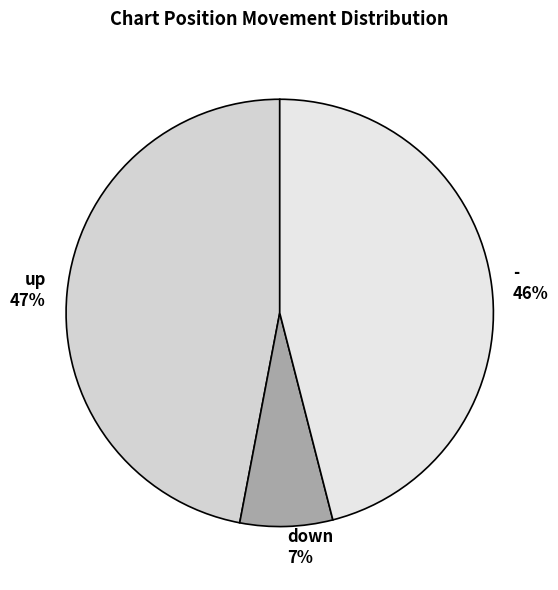

To the nearest percent, what is the combined percentage of - and down?

53%